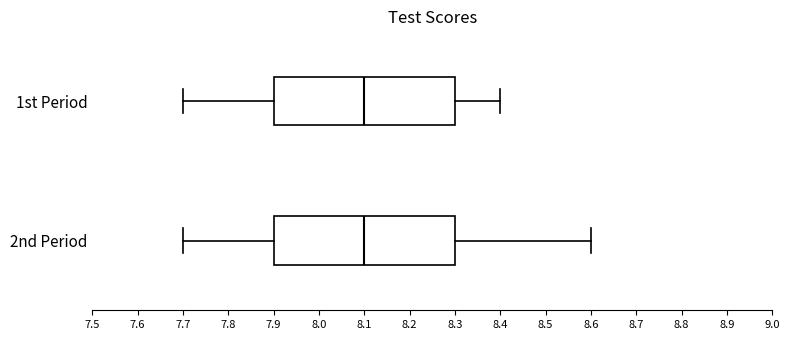

Where does the left whisker of the box for 2nd Period end on the x-axis? The values are not printed on the chart, so give them approximately, as read against the axis.

7.7